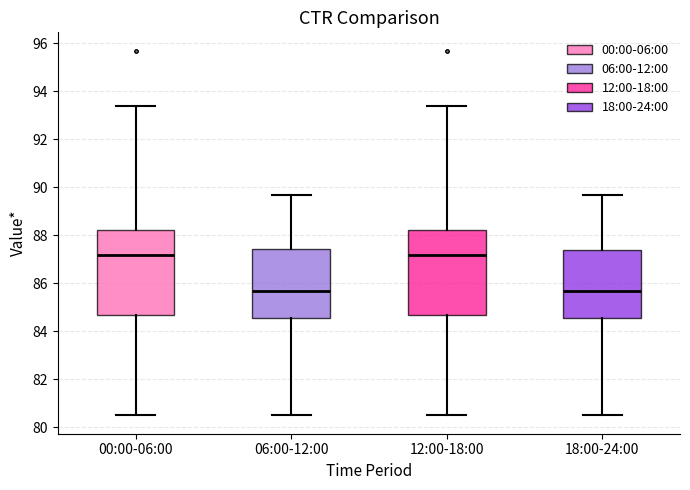

Reading left to right, read every box against the y-axis: the position of its median line, the range the box covers, and the ends of its whiskers. The values are not printed on the chart, so give them approximately, as read against the axis.

00:00-06:00: median 87.2, box 84.8 to 88.2, whiskers 80.6 to 93.4
06:00-12:00: median 85.8, box 84.6 to 87.4, whiskers 80.6 to 89.8
12:00-18:00: median 87.2, box 84.8 to 88.2, whiskers 80.6 to 93.4
18:00-24:00: median 85.8, box 84.6 to 87.4, whiskers 80.6 to 89.8